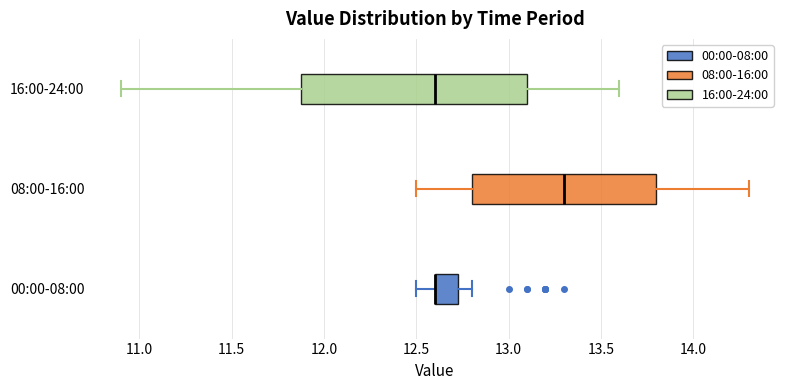

Which box is the widest, from its left edge to its right edge?

16:00-24:00